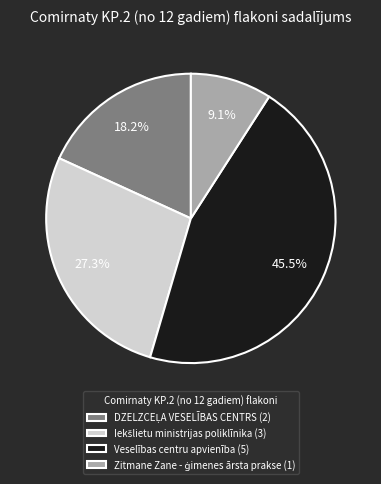

How many slices are in this pie chart?

4